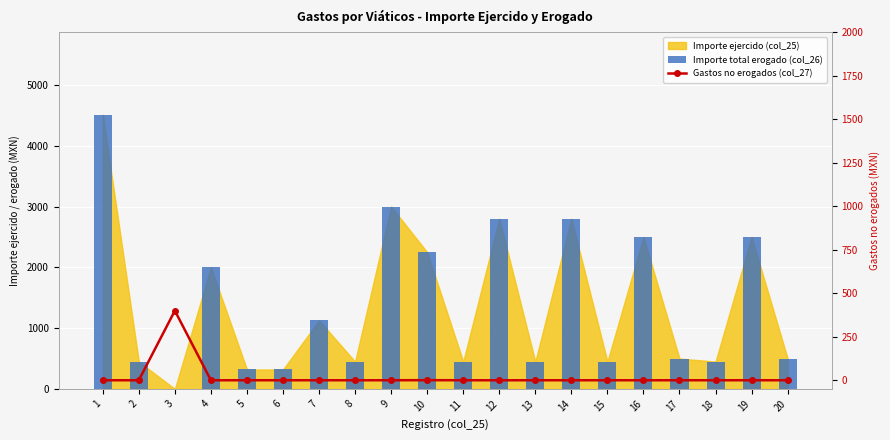

Reading left to right, list all the values displayed in this chart.

Importe total erogado (col_26): 4512.0	450.0	0.0	2000.0	320.0	320.0	1128.0	450.0	3000.0	2249.6	450.0	2800.0	450.0	2800.0	450.0	2500.0	500.0	450.0	2500.0	500.0
Gastos no erogados (col_27): 0.0	0.0	400.0	0.0	0.0	0.0	0.0	0.0	0.0	0.4	0.0	0.0	0.0	0.0	0.0	0.0	0.0	0.0	0.0	0.0